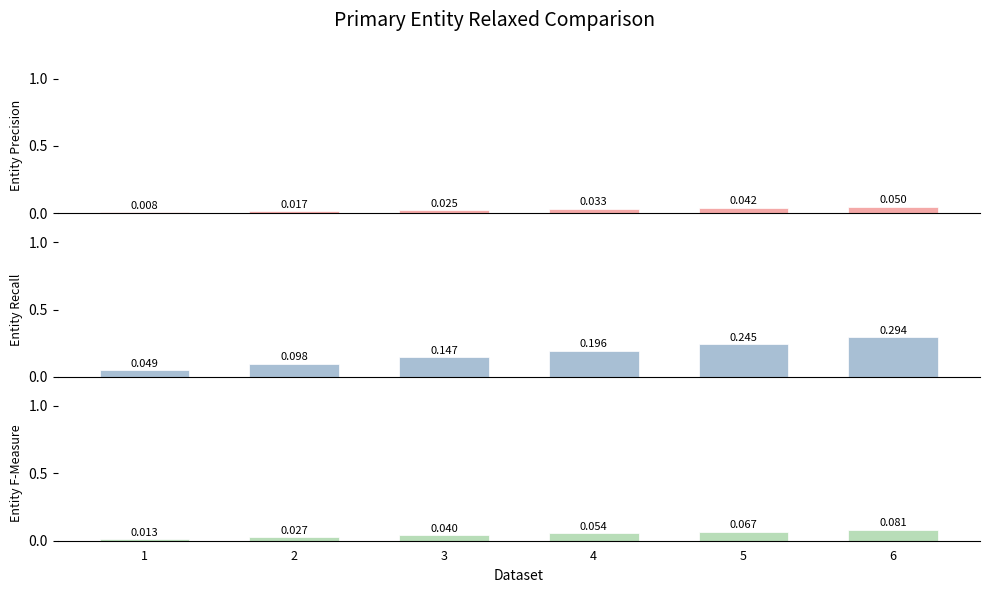

Is it true that Entity Recall equals 0.0 at 4?

False